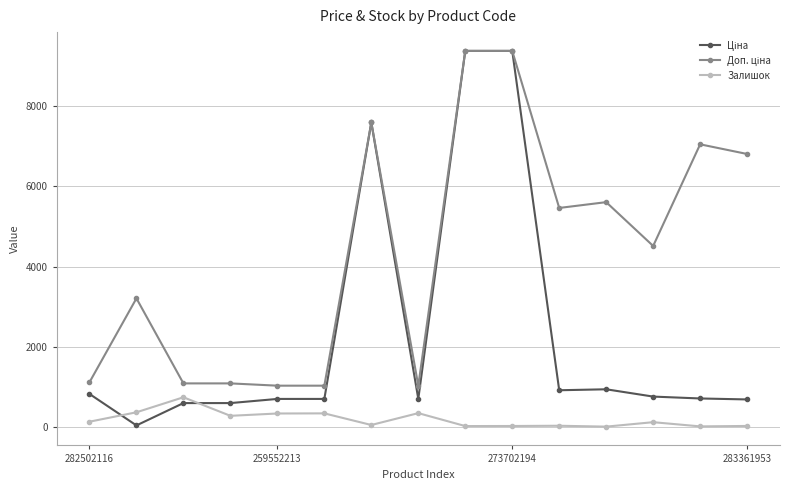

At how many categories does at least one series exceed 2583?

9